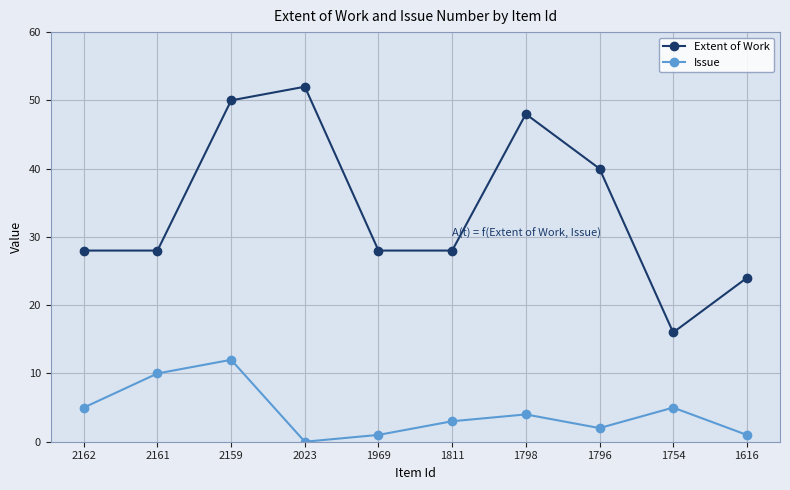

What is the difference between the maximum and minimum values in the Extent of Work series?

36